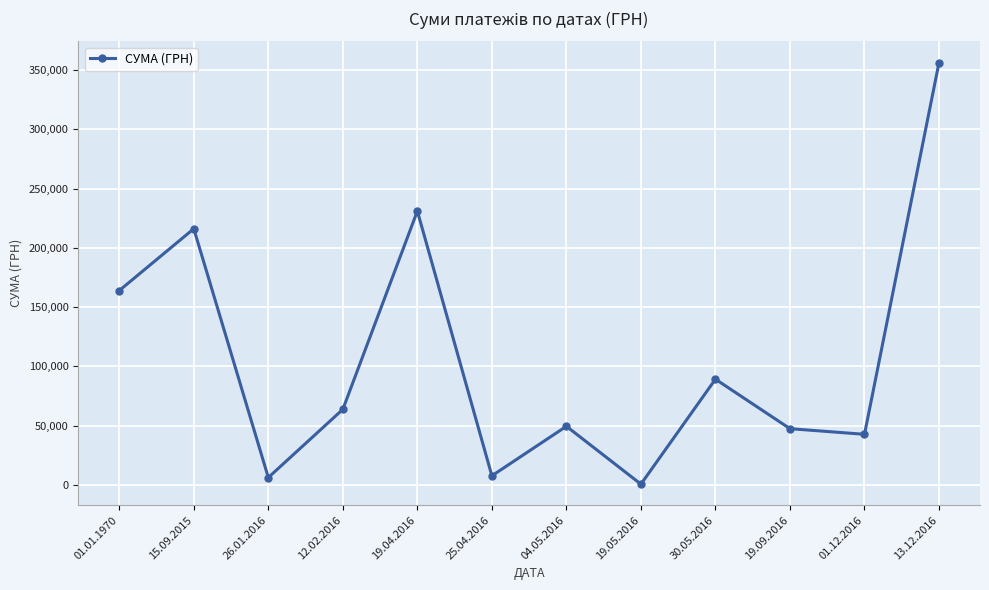

What is the difference between the second highest and second lowest values?

224898.8